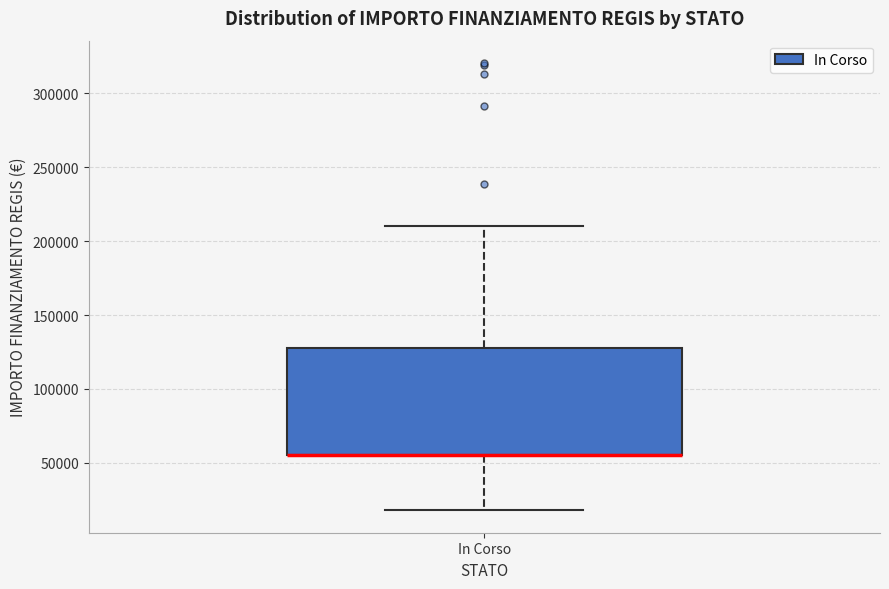

Transcribe this box plot: give where the median line is, the range the box spans, and where the two whiskers end, as read against the y-axis. The values are not printed on the chart, so give them approximately, as read against the axis.

median 55000 (drawn on the box's lower edge), box 55000 to 130000, whiskers 20000 to 210000